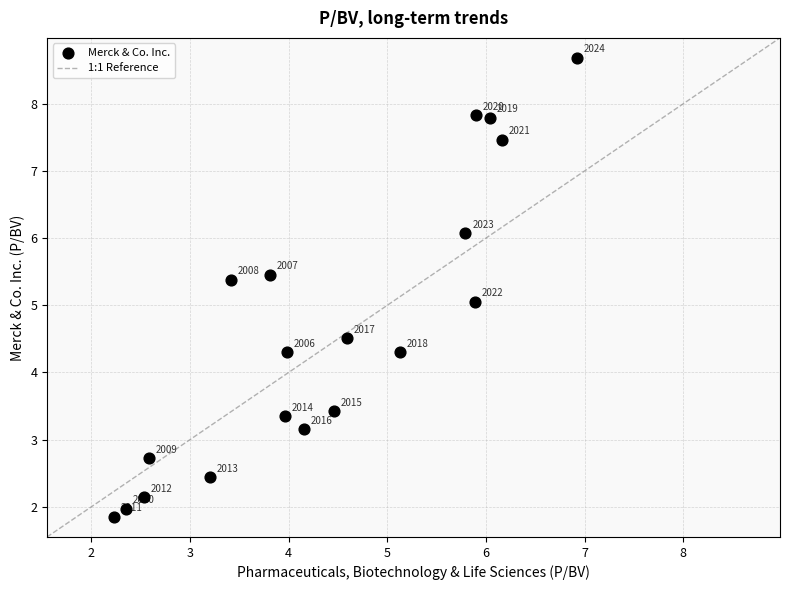

What is the range of X values (max minus min)?

4.7